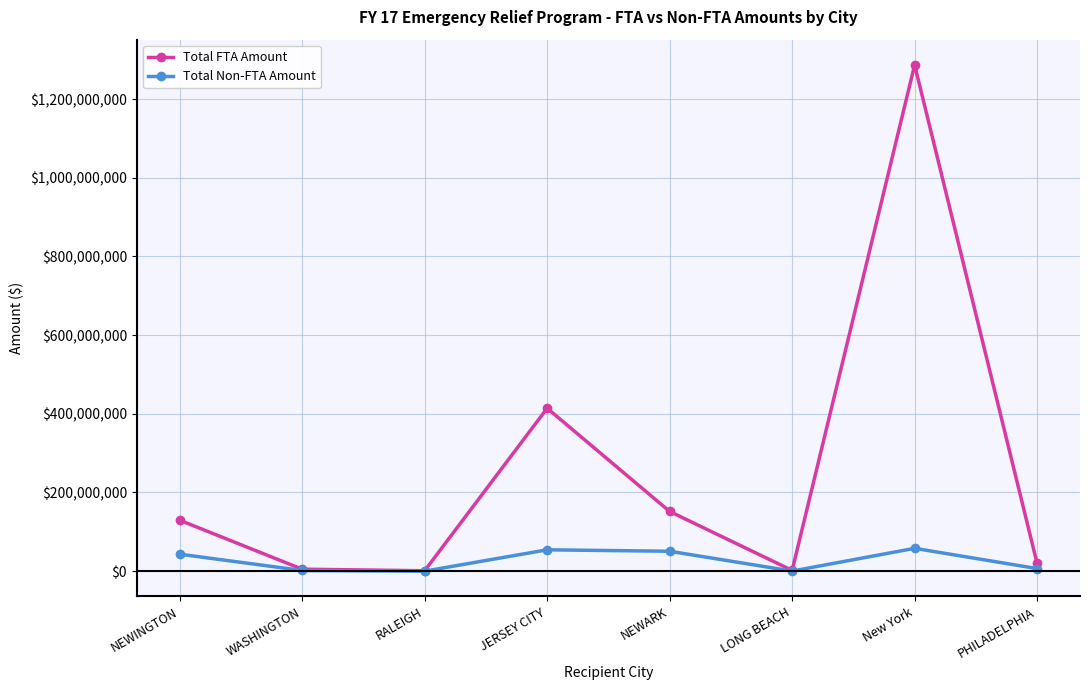

How many values in the Total FTA Amount series are below 129479022?

4